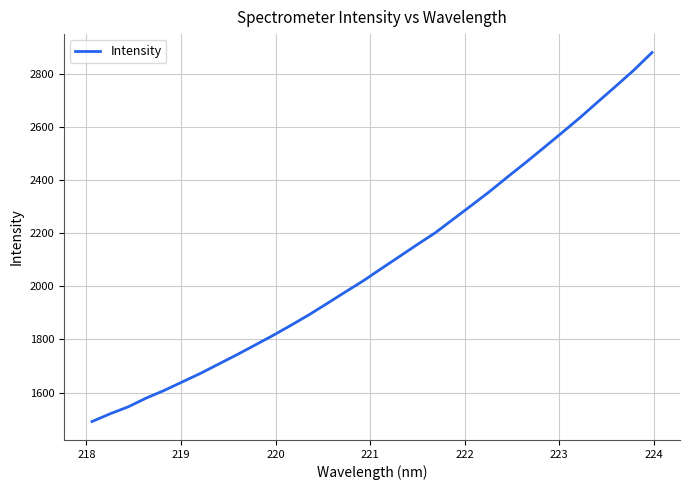

What is the greatest value displayed?

2879.2